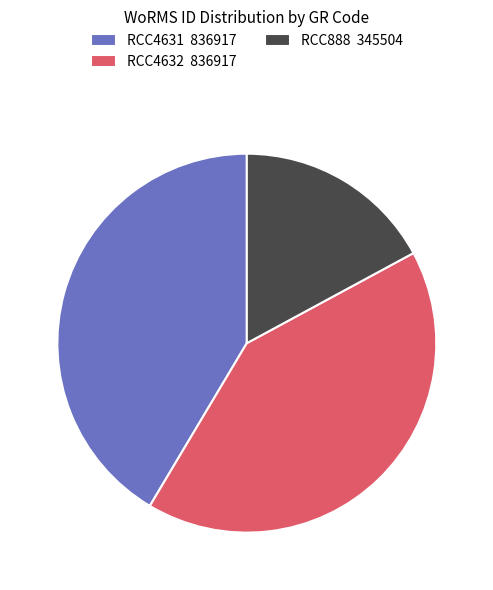

Between RCC888 345504 and RCC4632 836917, which is larger?

RCC4632 836917